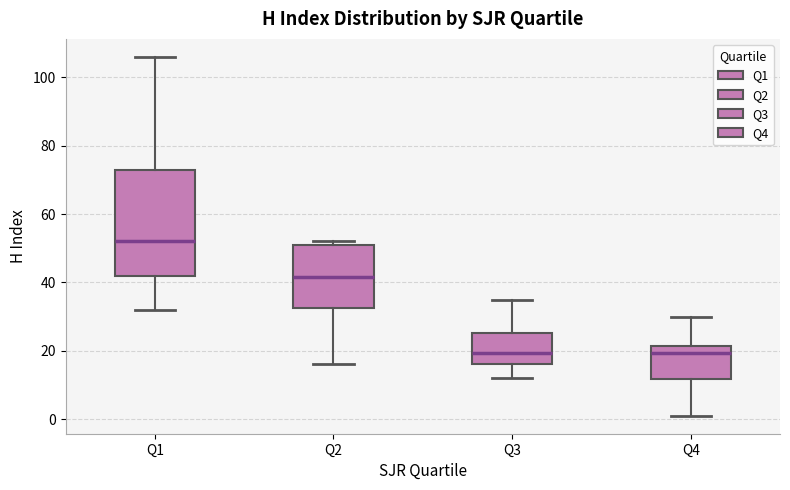

Where does the median line of the box for Q3 sit on the y-axis? The values are not printed on the chart, so give them approximately, as read against the axis.

20